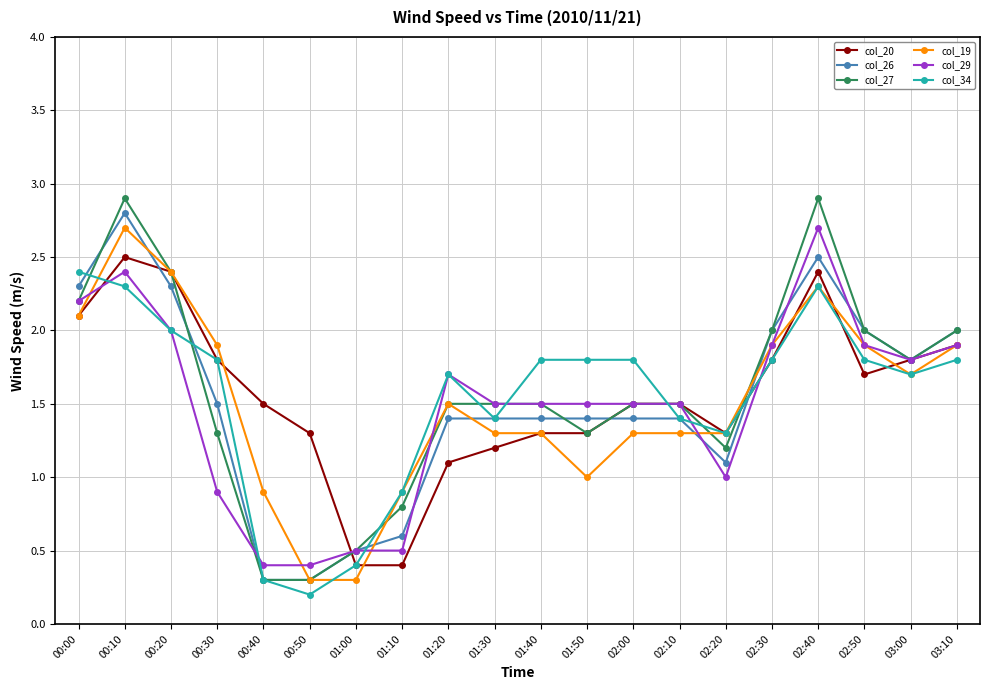

Is it true that col_19 equals 1.4 at 01:50?

False